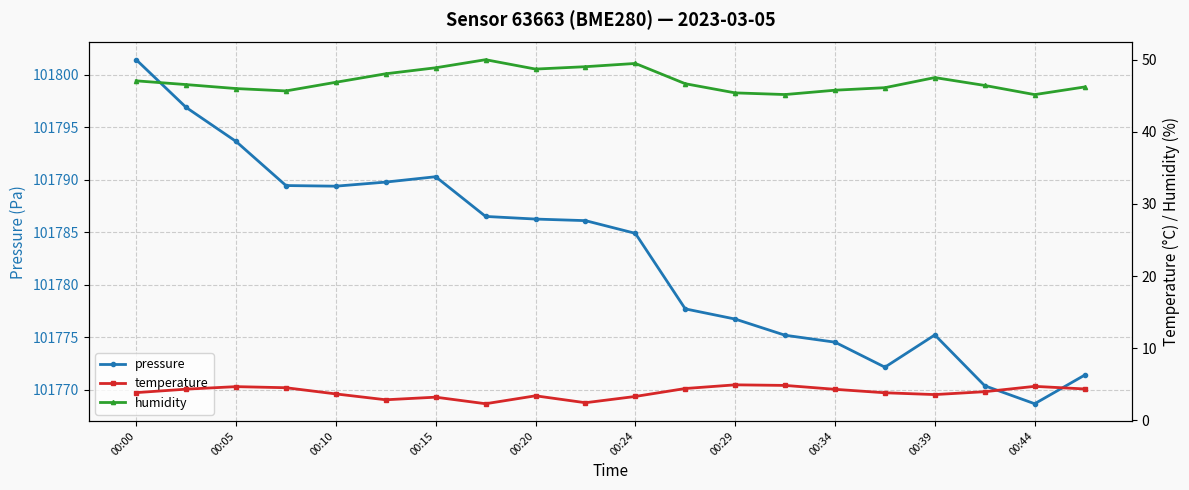

At which label is humidity closest to 47?

00:00